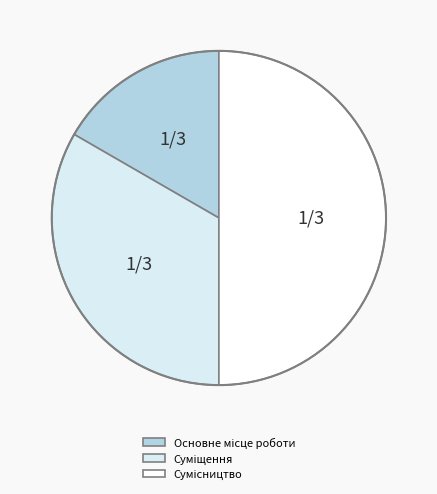

To the nearest percent, what percentage of the pie is Основне місце роботи?

17%